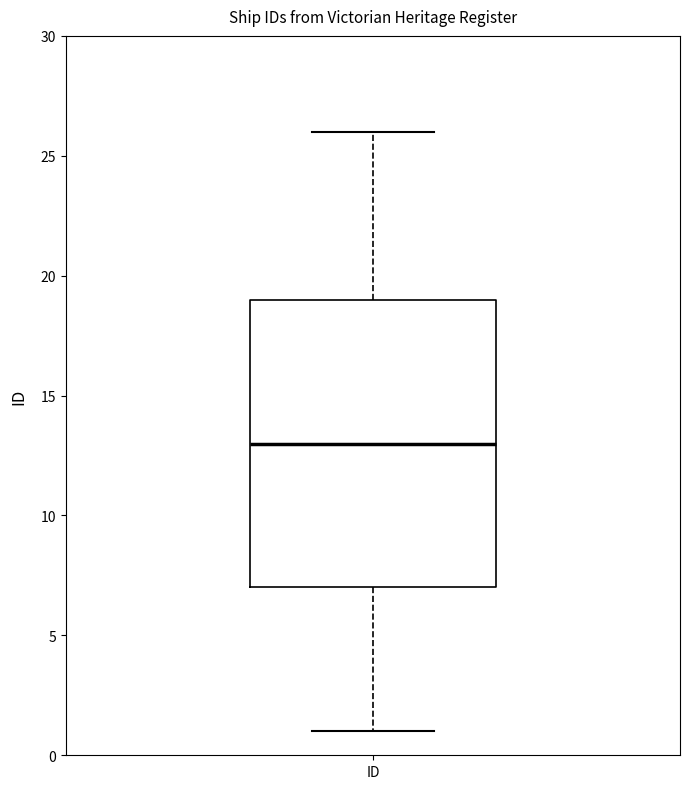

Read this box plot against the y-axis: the position of the median line, the range covered by the box, and the ends of both whiskers. The values are not printed on the chart, so give them approximately, as read against the axis.

median 13, box 7 to 19, whiskers 1 to 26